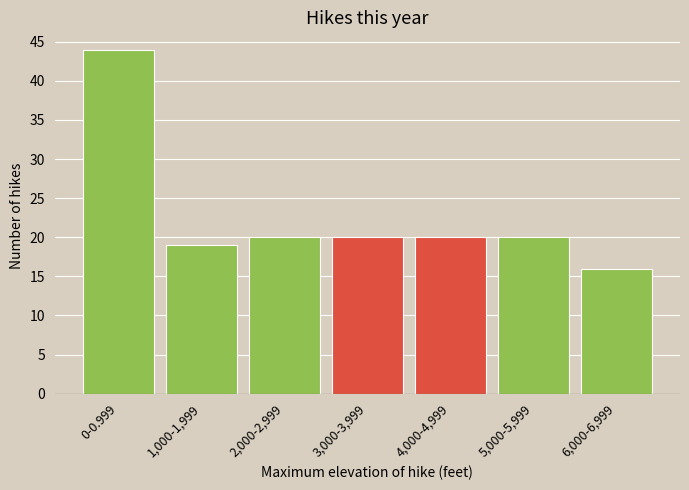

Reading left to right, extract all data points from this chart.

44	19	20	20	20	20	16